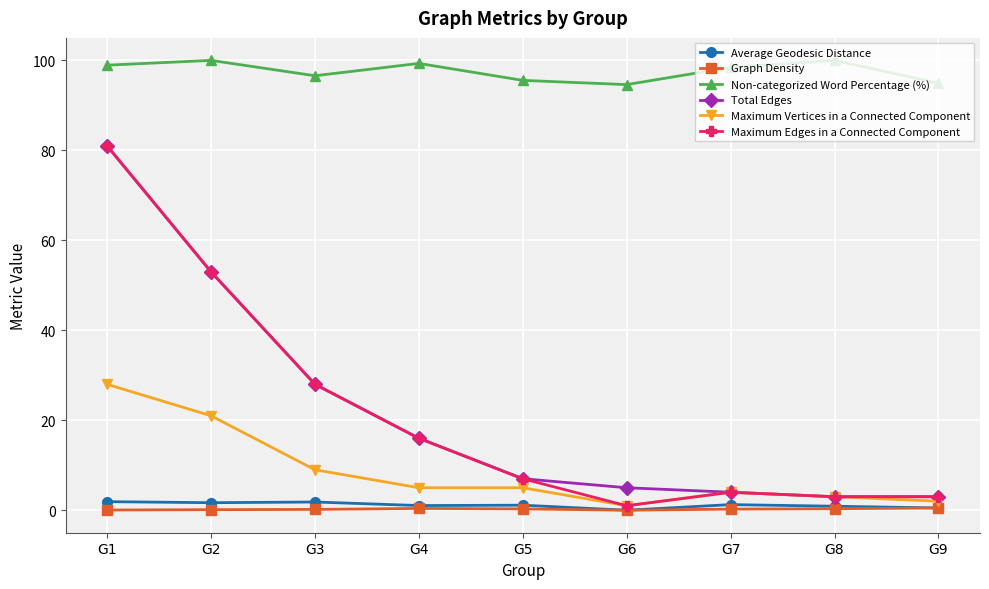

How many lines are shown in the chart?

6